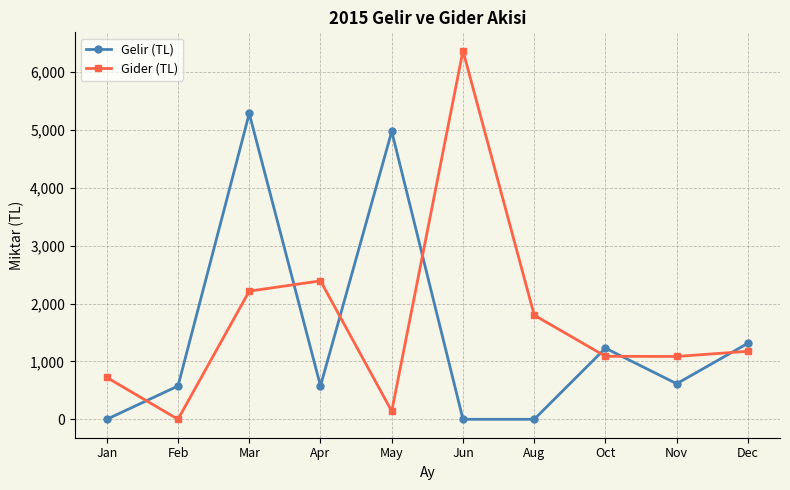

What position from the left is Apr?

4